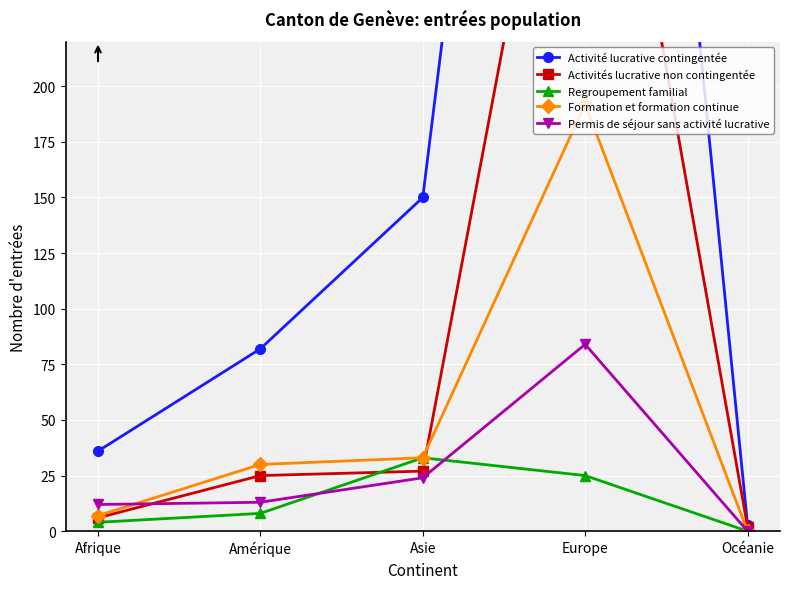

Which category has the lowest value in the Activité lucrative contingentée series?

Océanie